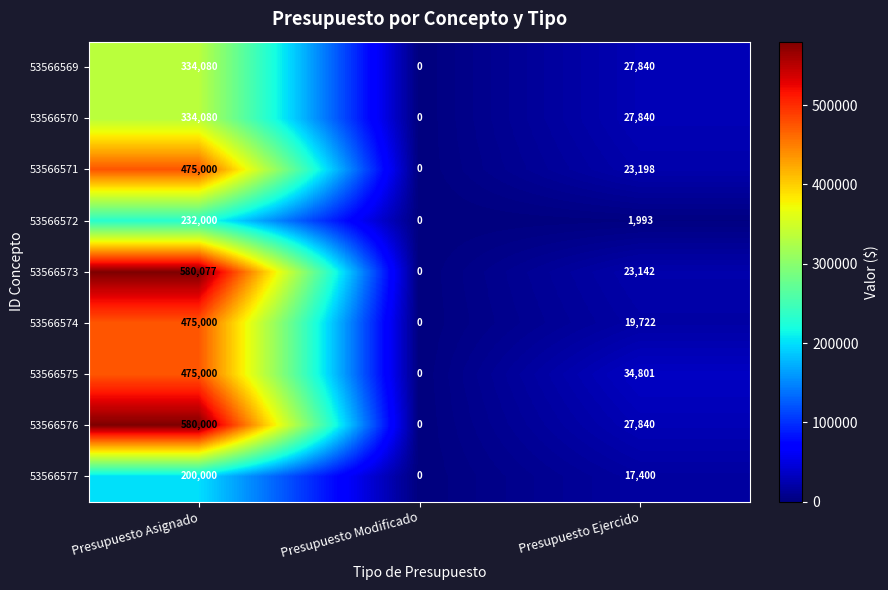

Which series has the largest range (max minus min)?

53566573